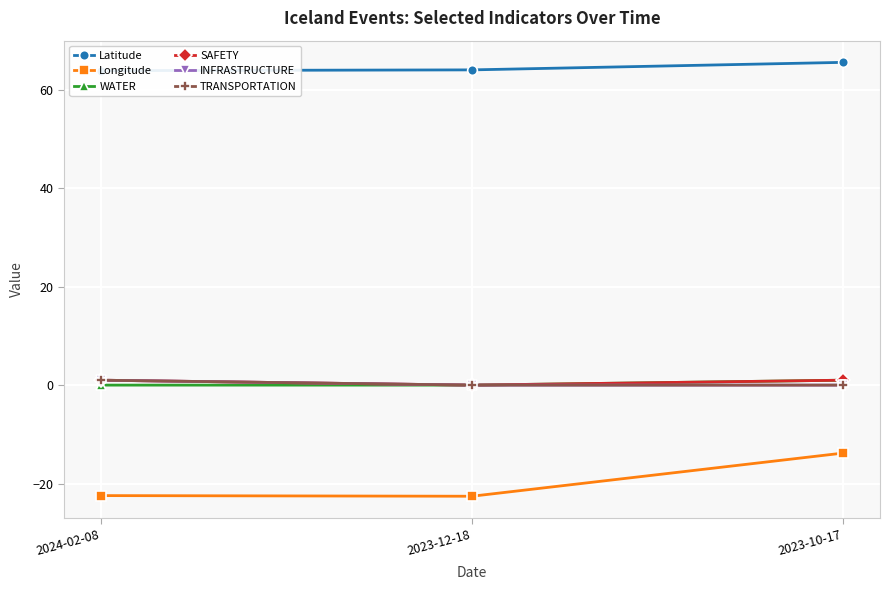

How many data points in WATER are above 0?

1